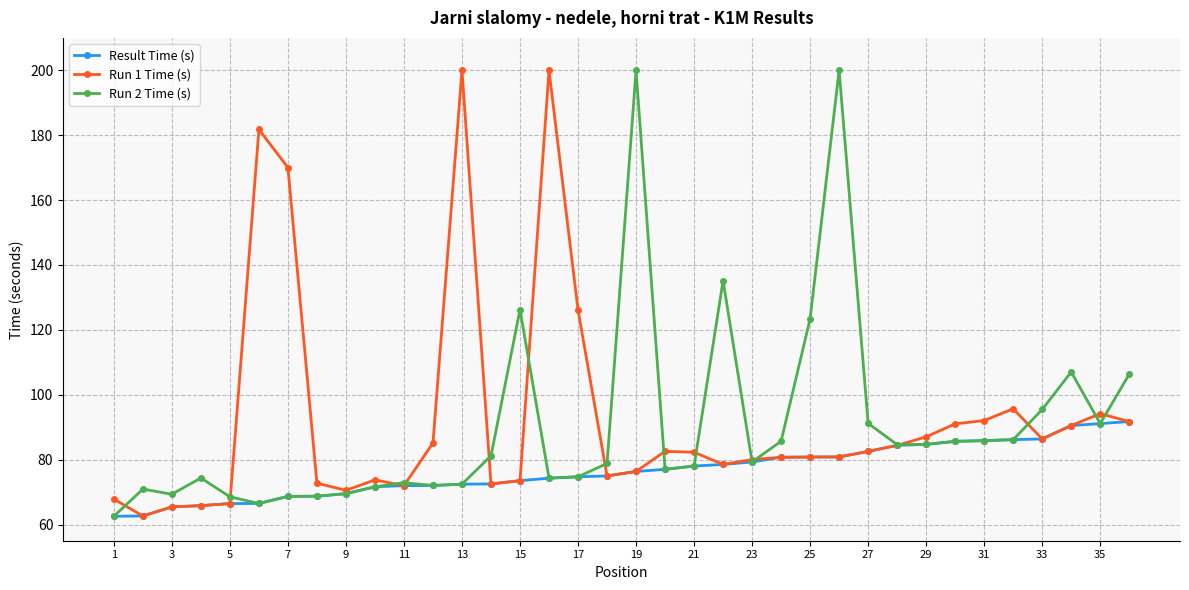

What is the value of the Run 1 Time (s) point at the 12th from the left?

85.1